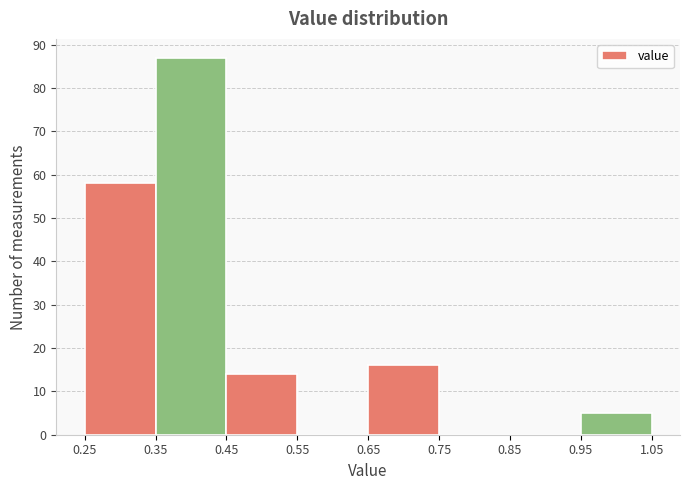

Reading left to right, list every bar in this chart as the range it spans on the x-axis followed by its height. The values are not printed on the chart, so give them approximately, as read against the axis.

0.25 to 0.35: 58
0.35 to 0.45: 87
0.45 to 0.55: 14
0.55 to 0.65: 0
0.65 to 0.75: 16
0.75 to 0.85: 0
0.85 to 0.95: 0
0.95 to 1.05: 5